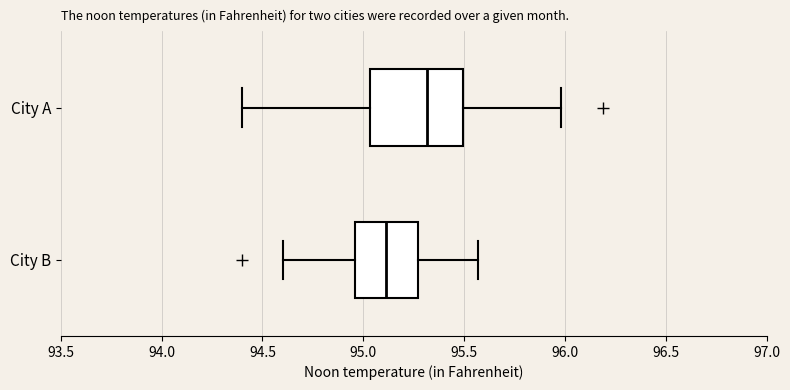

Reading bottom to top, transcribe this box plot: for each box, give where its median line is, the range the box spans, and where its two whiskers end, as read against the x-axis. The values are not printed on the chart, so give them approximately, as read against the axis.

City B: median 95.10, box 94.95 to 95.25, whiskers 94.60 to 95.55
City A: median 95.30, box 95.05 to 95.50, whiskers 94.40 to 96.00